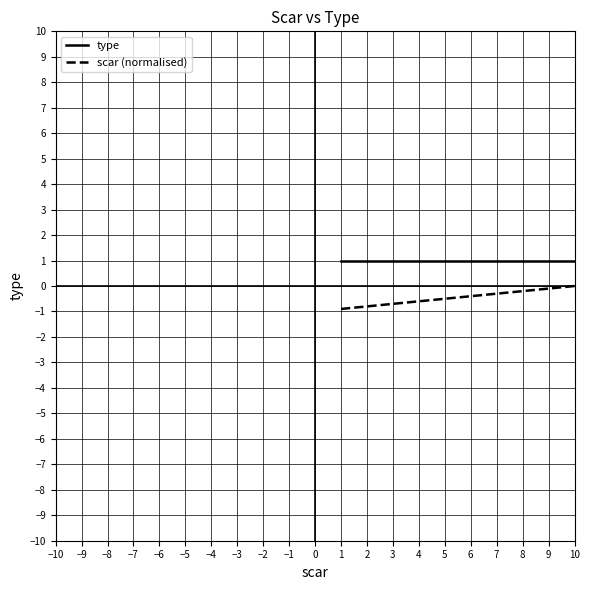

True or false: scar (normalised) and type intersect in this chart.

False